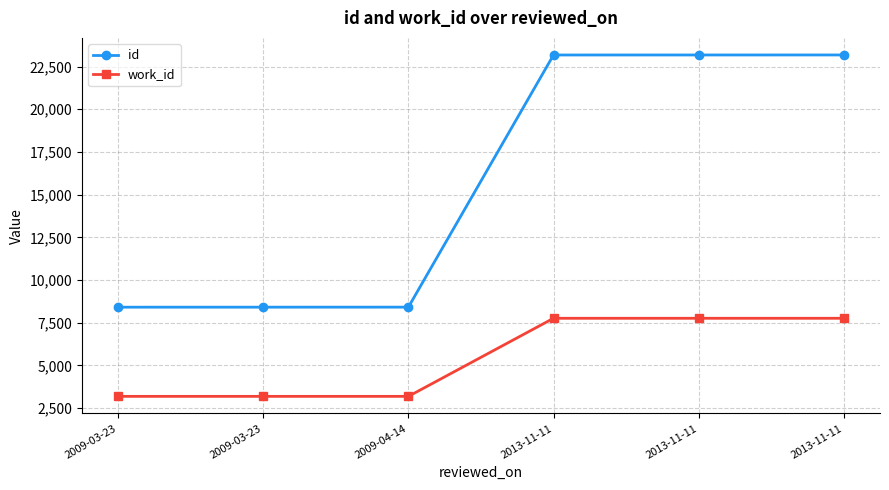

What is the sum of the work_id values at 2013-11-11 and 2009-03-23?

10953